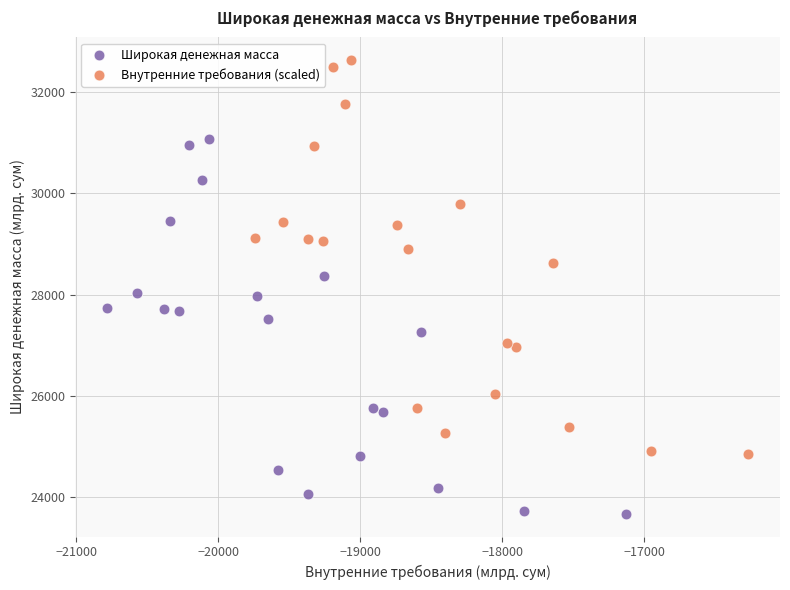

Which series contains the lowest Y value?

Широкая денежная масса